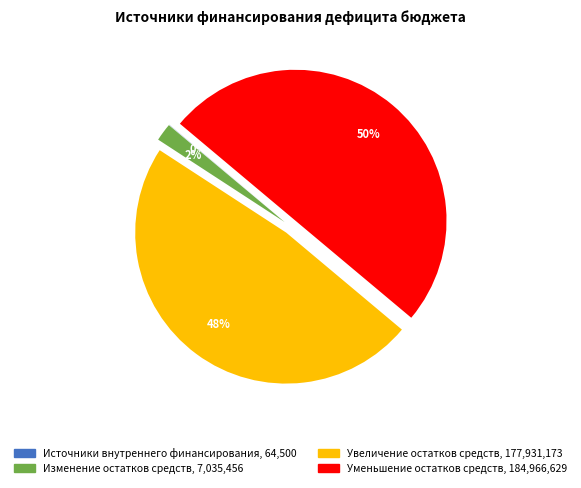

To the nearest percent, what is the difference between the largest and smallest slice percentages?

50%